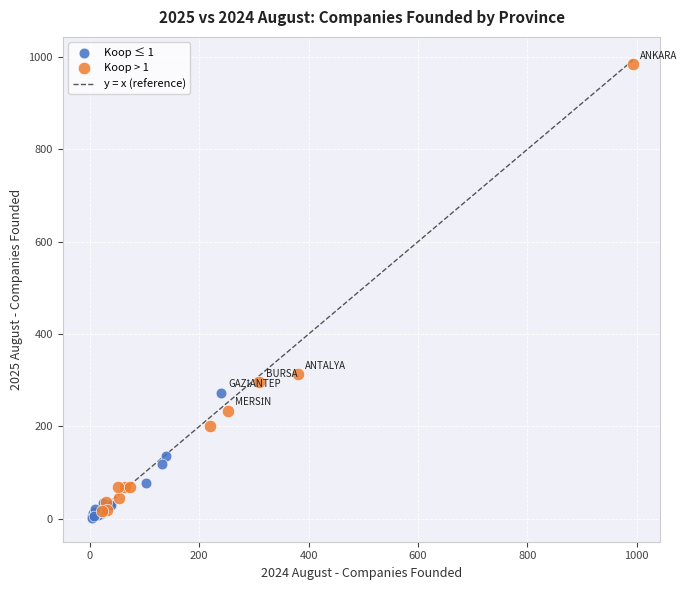

Which series has the widest spread of Y values?

Koop > 1